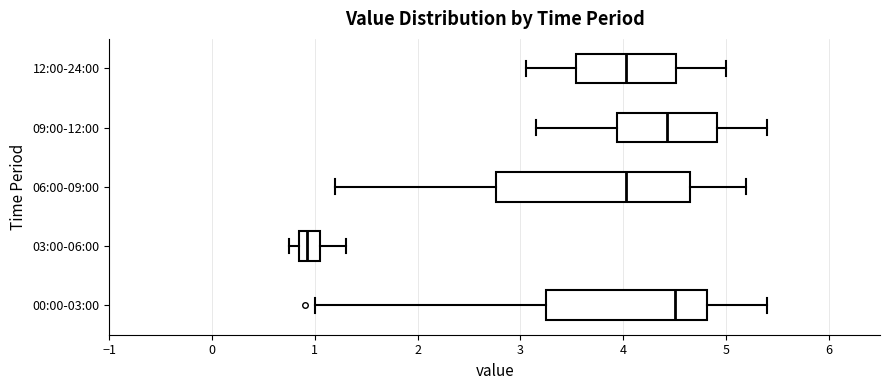

Where is the left edge of the box for 09:00-12:00 on the x-axis? The values are not printed on the chart, so give them approximately, as read against the axis.

3.9